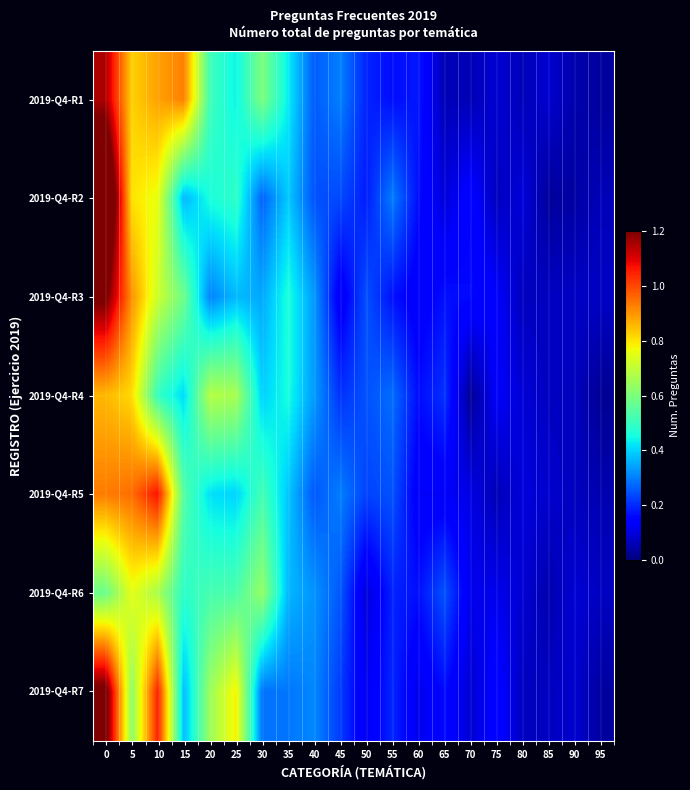

Reading left to right, extract all data points from this chart.

2019-Q4-R1: 0=1.1	5=0.8	10=0.9	15=0.9	20=0.5	25=0.4	30=0.6	35=0.4	40=0.3	45=0.3	50=0.2	55=0.2	60=0.2	65=0.1	70=0.1	75=0.1	80=0.1	85=0.1	90=0.0	95=0.0
2019-Q4-R2: 0=1.4	5=0.8	10=0.8	15=0.4	20=0.5	25=0.5	30=0.3	35=0.4	40=0.2	45=0.2	50=0.2	55=0.3	60=0.2	65=0.1	70=0.2	75=0.1	80=0.1	85=0.0	90=0.0	95=0.1
2019-Q4-R3: 0=1.2	5=0.9	10=0.7	15=0.6	20=0.3	25=0.4	30=0.4	35=0.5	40=0.3	45=0.1	50=0.2	55=0.2	60=0.1	65=0.2	70=0.2	75=0.1	80=0.1	85=0.1	90=0.1	95=0.1
2019-Q4-R4: 0=0.9	5=0.8	10=0.5	15=0.4	20=0.7	25=0.7	30=0.4	35=0.5	40=0.3	45=0.2	50=0.2	55=0.3	60=0.2	65=0.2	70=0.0	75=0.1	80=0.1	85=0.1	90=0.1	95=0.0
2019-Q4-R5: 0=0.9	5=1.0	10=1.1	15=0.5	20=0.4	25=0.4	30=0.5	35=0.4	40=0.3	45=0.3	50=0.2	55=0.2	60=0.1	65=0.1	70=0.1	75=0.1	80=0.1	85=0.1	90=0.1	95=0.1
2019-Q4-R6: 0=0.6	5=0.8	10=0.7	15=0.5	20=0.5	25=0.5	30=0.6	35=0.4	40=0.3	45=0.3	50=0.1	55=0.2	60=0.2	65=0.2	70=0.1	75=0.1	80=0.1	85=0.1	90=0.1	95=0.1
2019-Q4-R7: 0=1.2	5=0.6	10=1.1	15=0.4	20=0.6	25=0.8	30=0.3	35=0.3	40=0.3	45=0.2	50=0.1	55=0.2	60=0.1	65=0.2	70=0.1	75=0.2	80=0.1	85=0.1	90=0.1	95=0.0